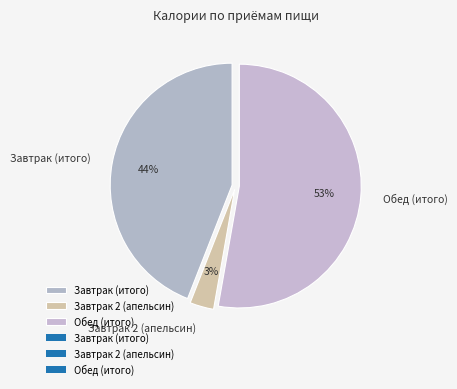

Is there any slice that represents more than half of the pie?

Yes